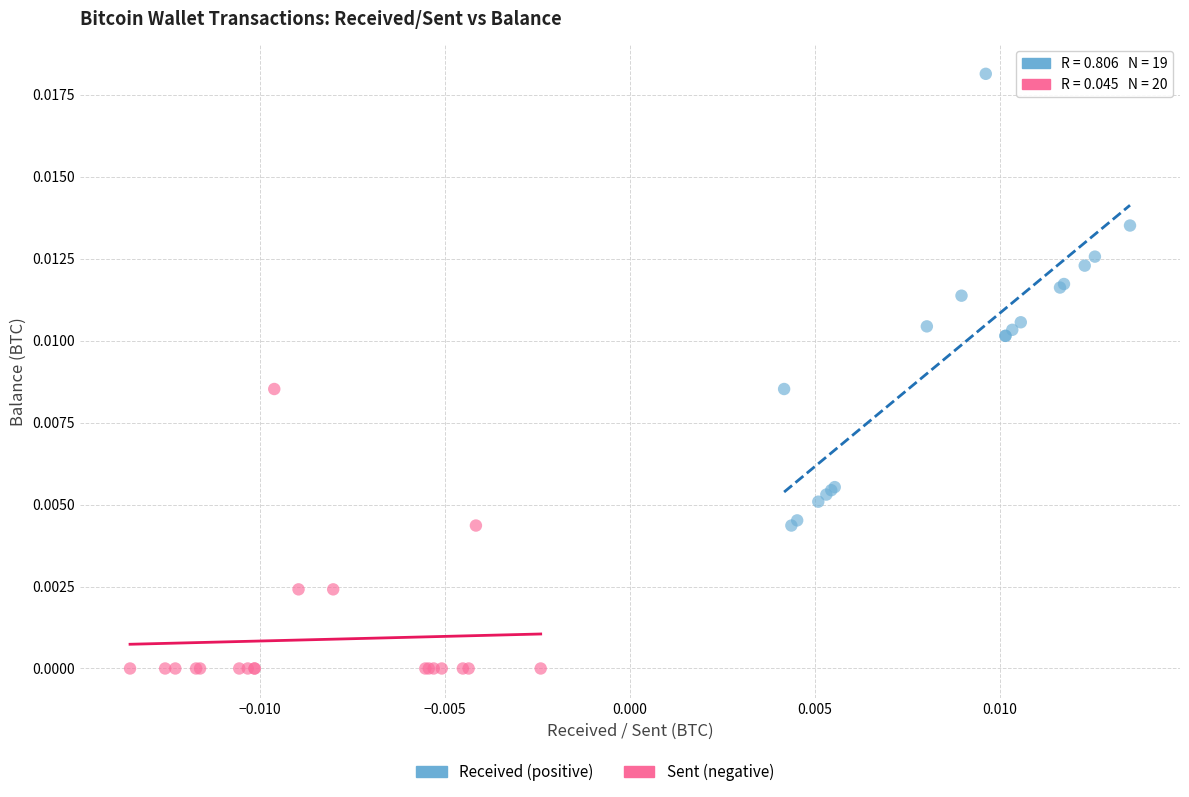

Which series contains the highest Y value?

Received (positive)